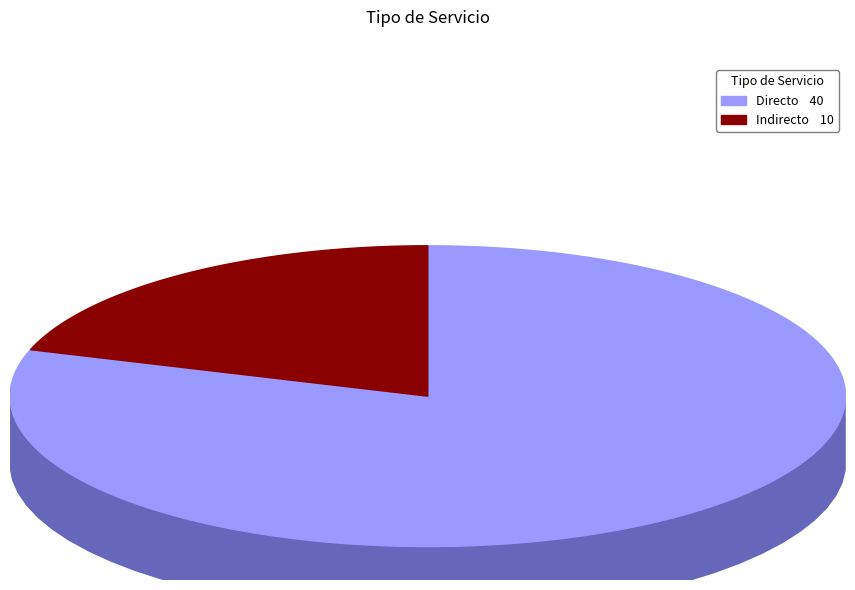

Rank the categories by value from highest to lowest.

Directo, Indirecto